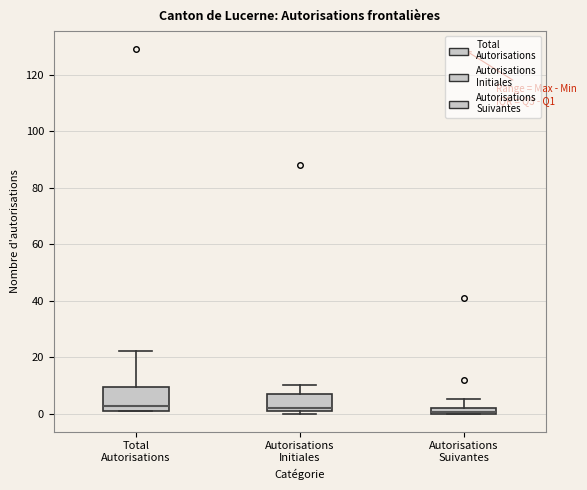

Which box is the tallest, from its lower edge to its upper edge?

Total Autorisations